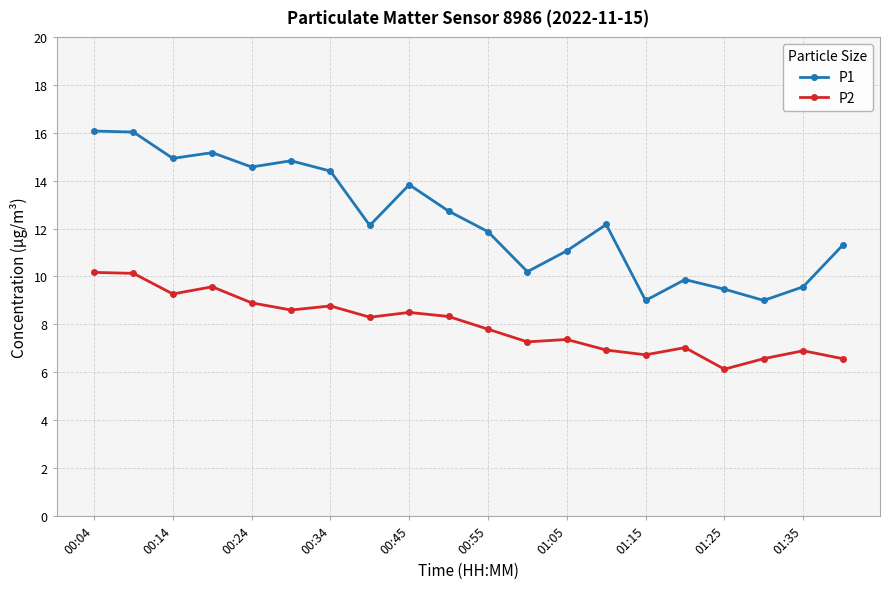

What is the greatest value displayed?

16.1